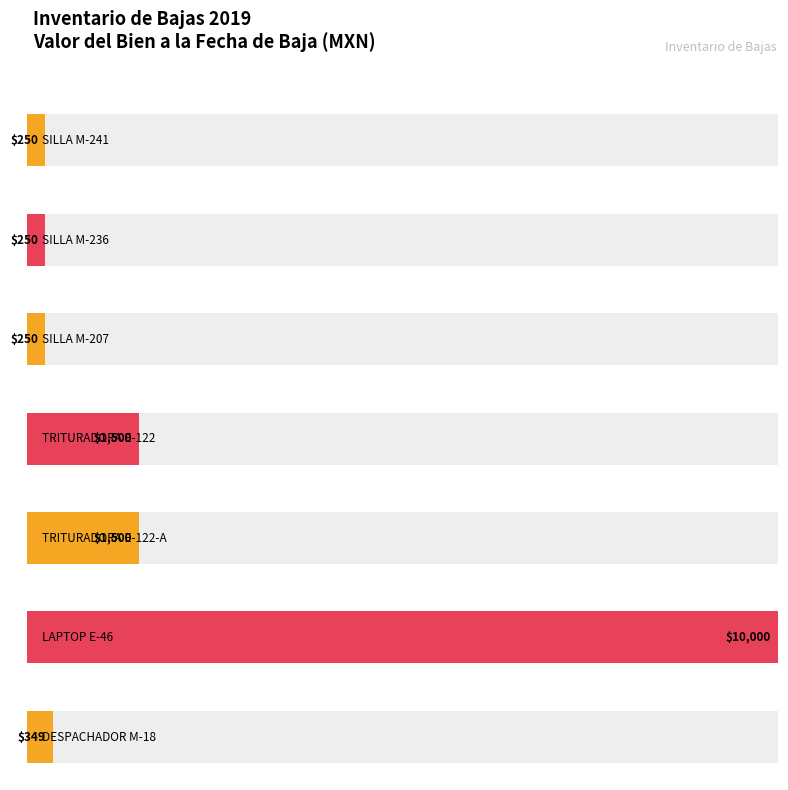

What is the value of the 4th bar from the left?

1500